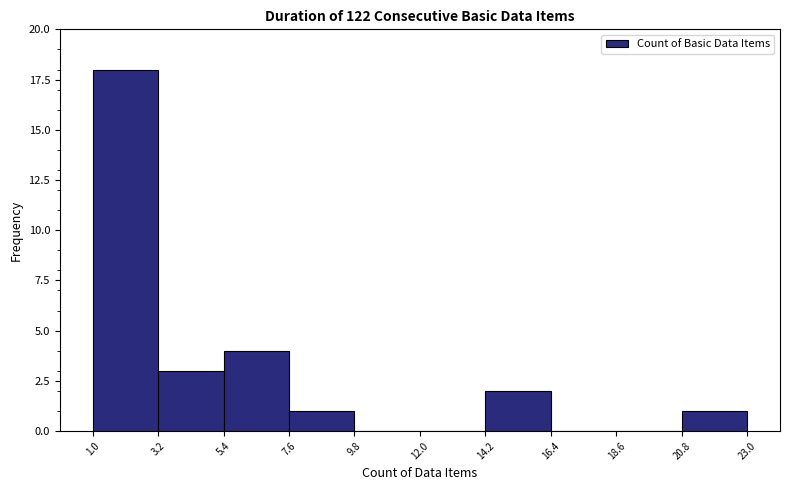

Reading left to right, transcribe this chart: for each bar, give the range it covers on the x-axis and its height. The values are not printed on the chart, so give them approximately, as read against the axis.

1.0 to 3.2: 18
3.2 to 5.4: 3
5.4 to 7.6: 4
7.6 to 9.8: 1
9.8 to 12.0: 0
12.0 to 14.2: 0
14.2 to 16.4: 2
16.4 to 18.6: 0
18.6 to 20.8: 0
20.8 to 23.0: 1